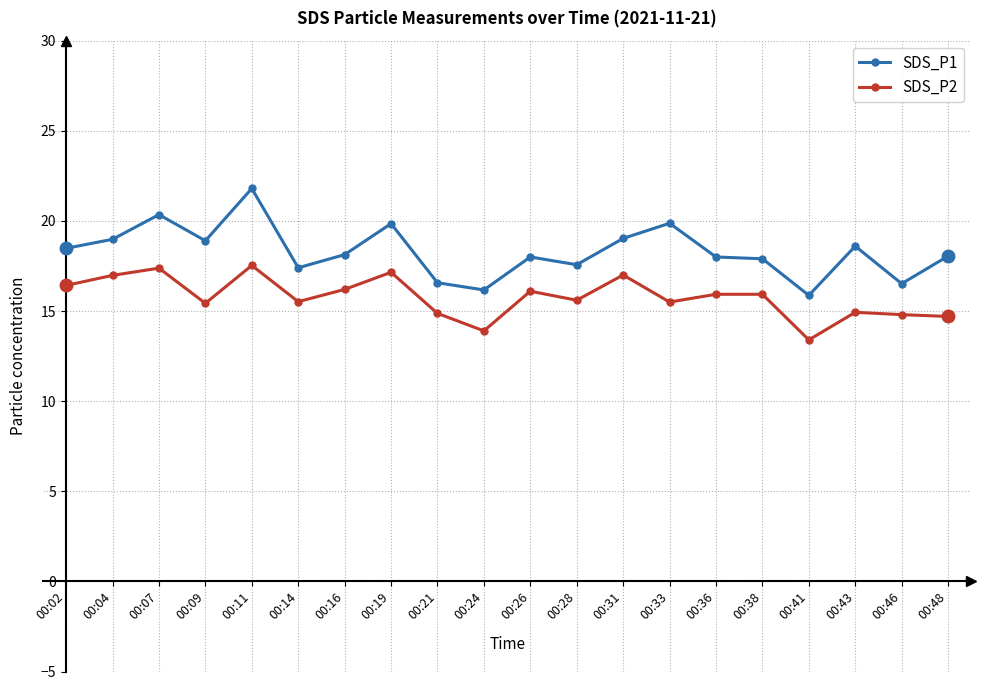

Which series has the largest range (max minus min)?

SDS_P1